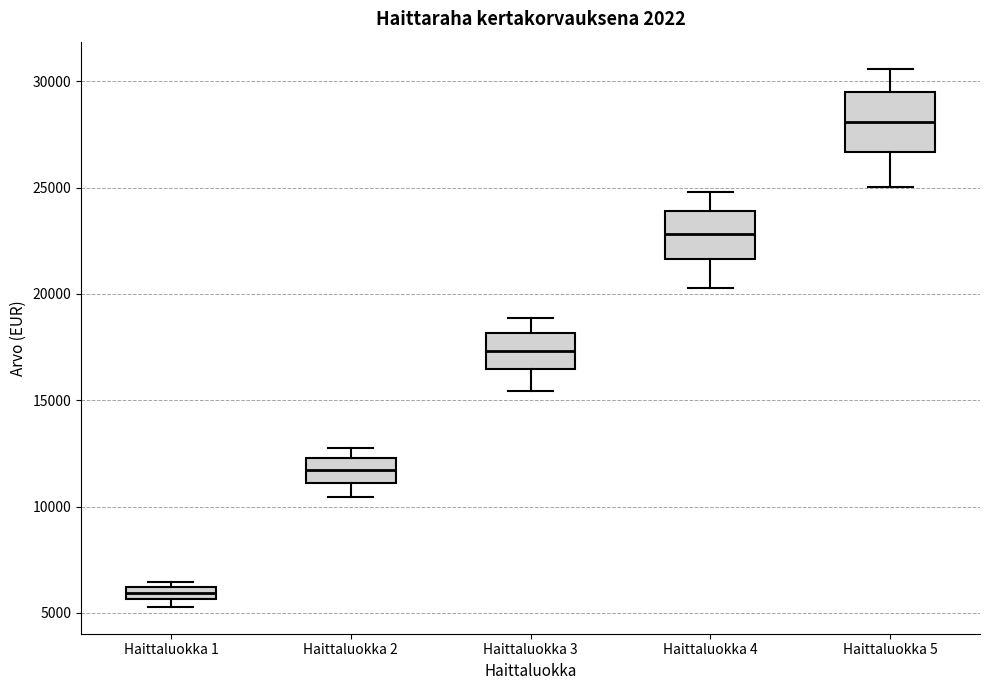

Which box has the lowest median line?

Haittaluokka 1